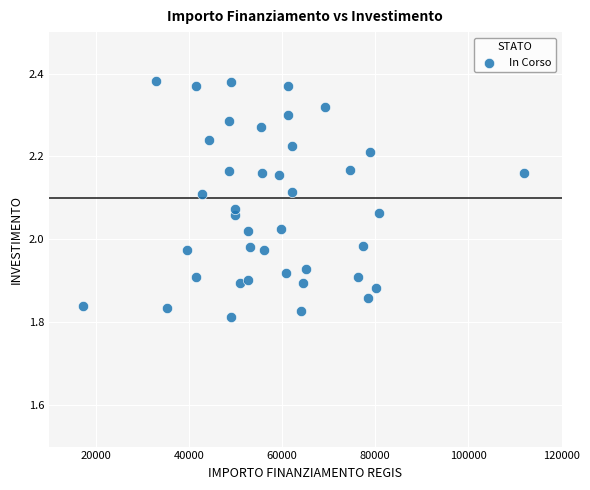

What is the range of X values (max minus min)?

94665.7